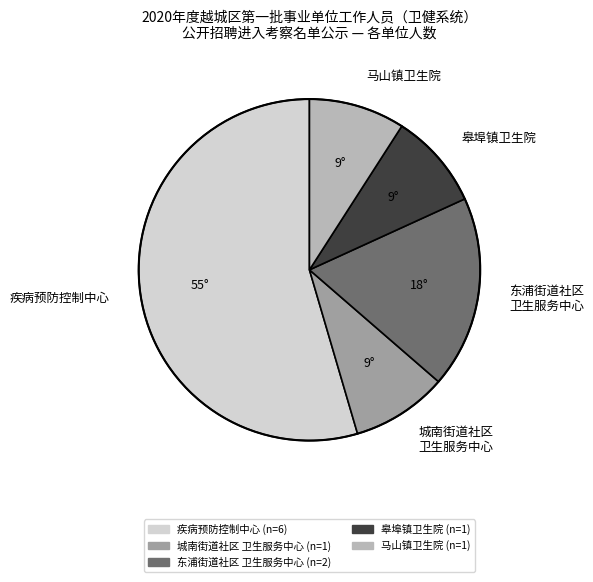

What is the majority slice?

疾病预防控制中心